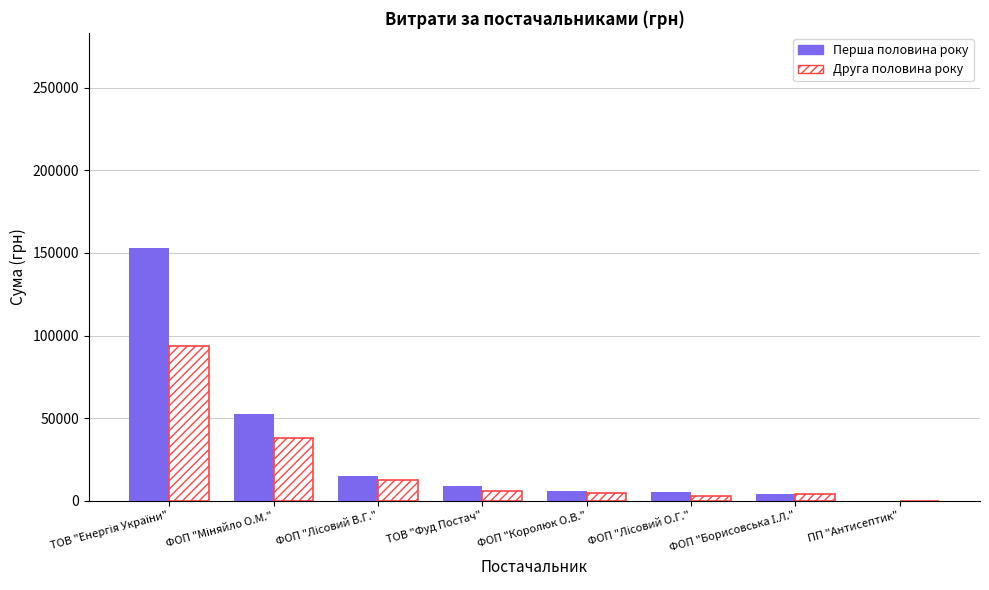

What is the total value across all series at ТОВ "Фуд Постач"?

14712.5